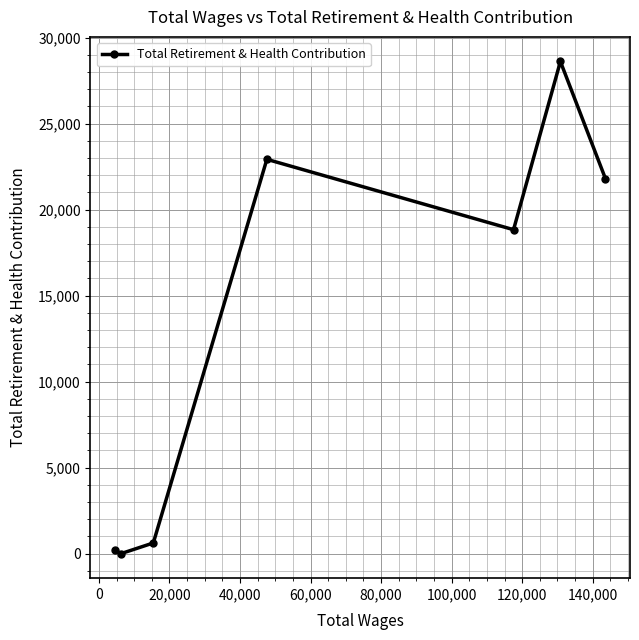

What is the sum of all values?

92968